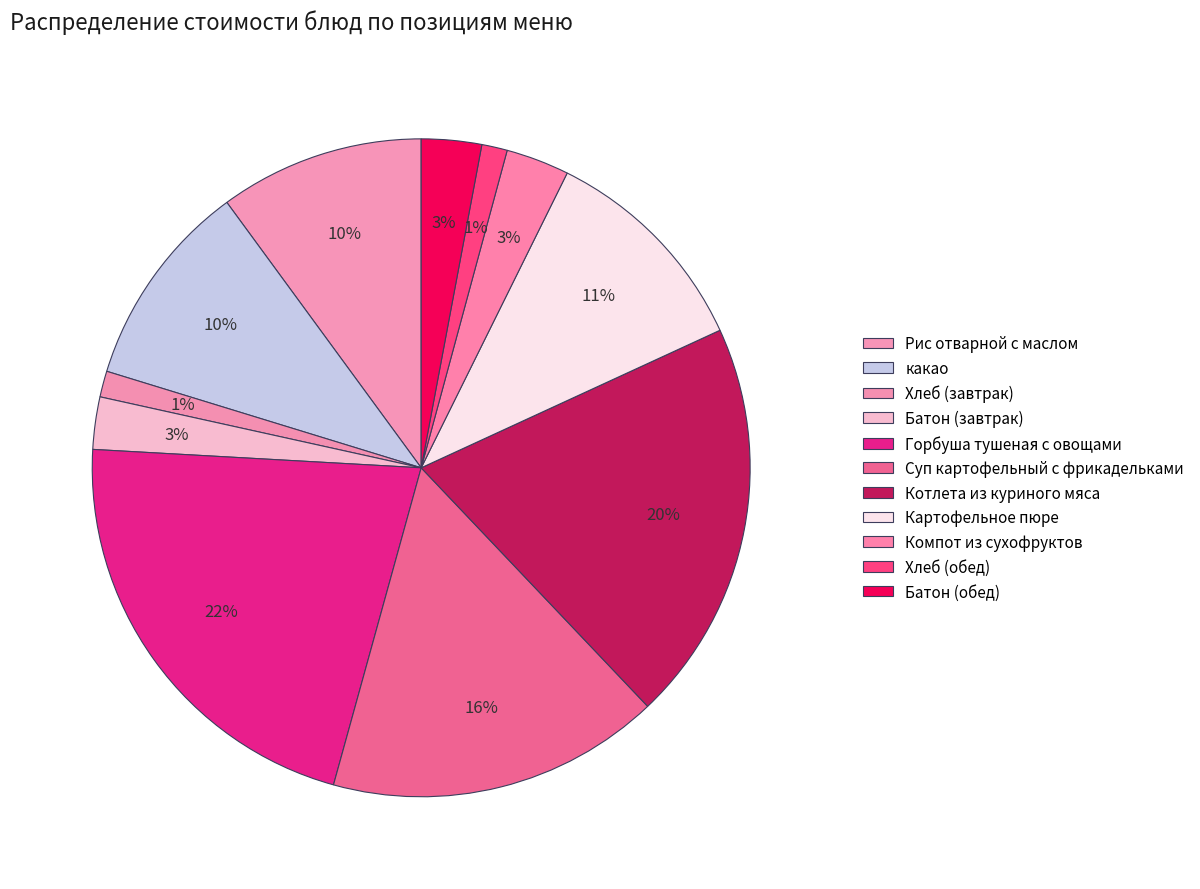

Which has a higher value, Рис отварной с маслом or Батон (завтрак)?

Рис отварной с маслом